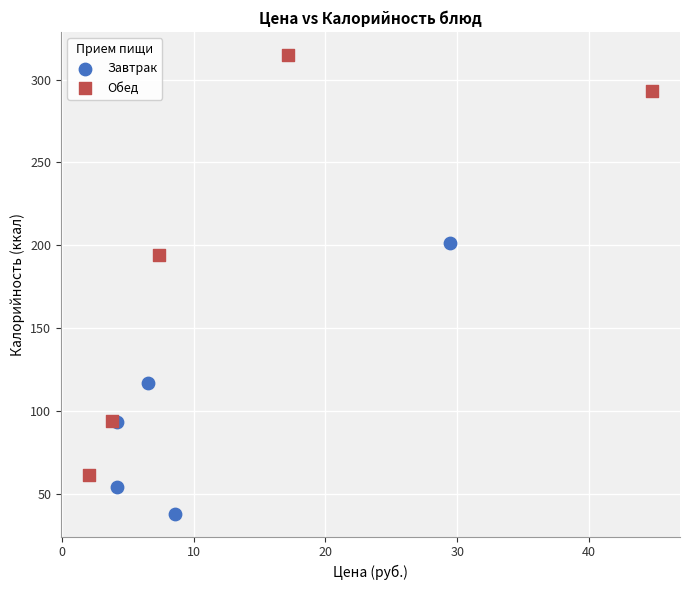

What are all the series names shown in the legend?

Завтрак, Обед